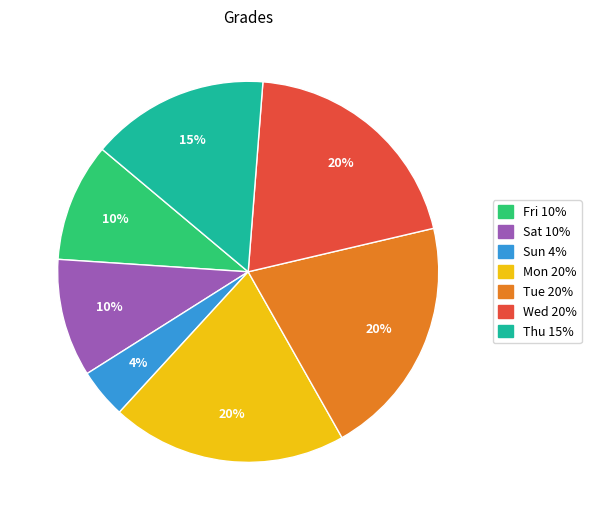

Does Thu represent more than half of the total?

No